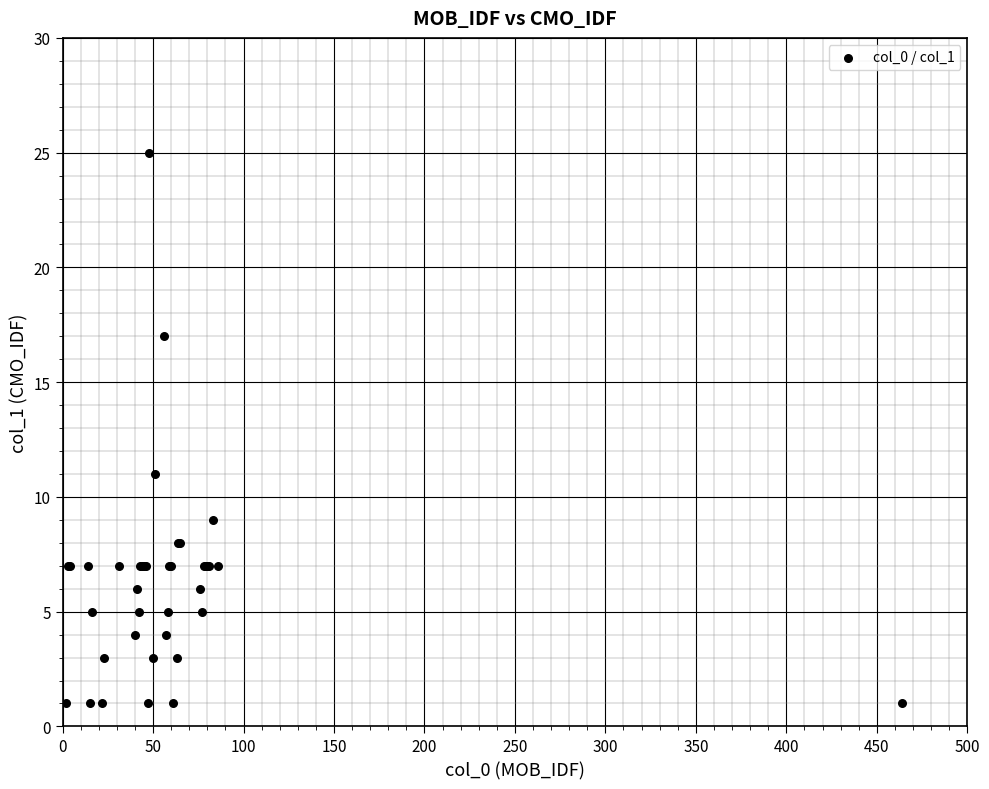

What Y value in the scatter plot is closest to 13?

11